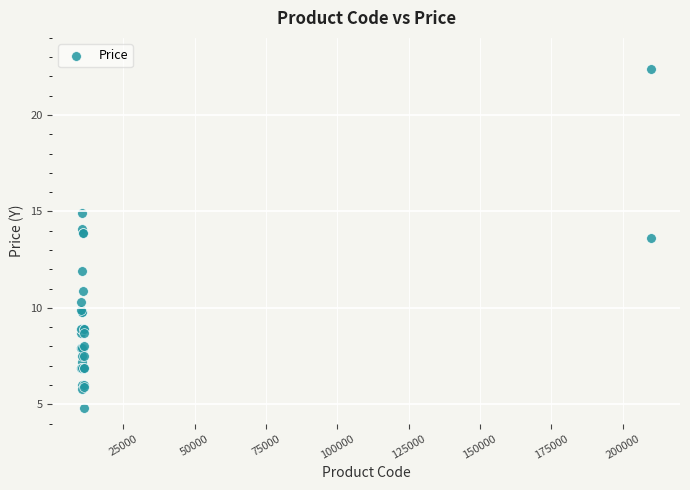

What Y value in the scatter plot is closest to 13?

13.6